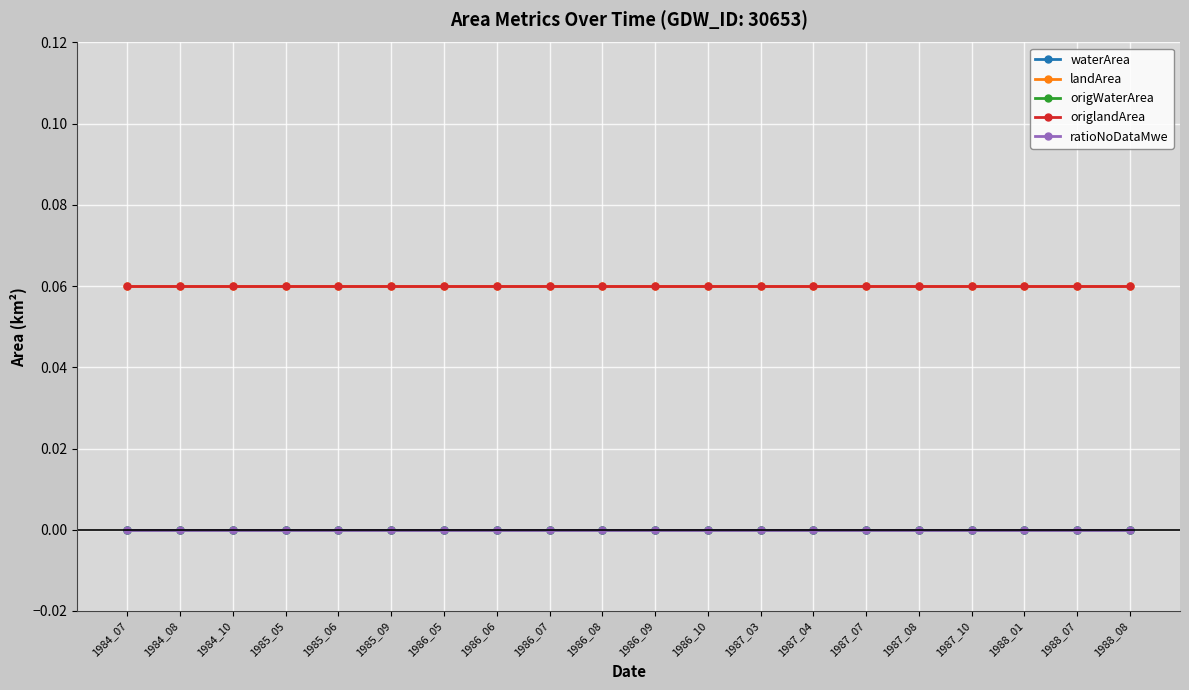

What are all the series names shown in the legend?

waterArea, landArea, origWaterArea, origlandArea, ratioNoDataMwe